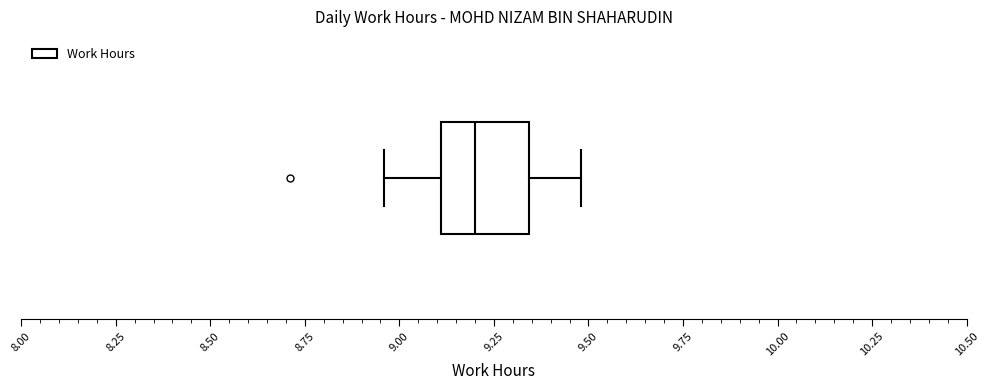

Where does the left whisker of the box end on the x-axis? The values are not printed on the chart, so give them approximately, as read against the axis.

8.95